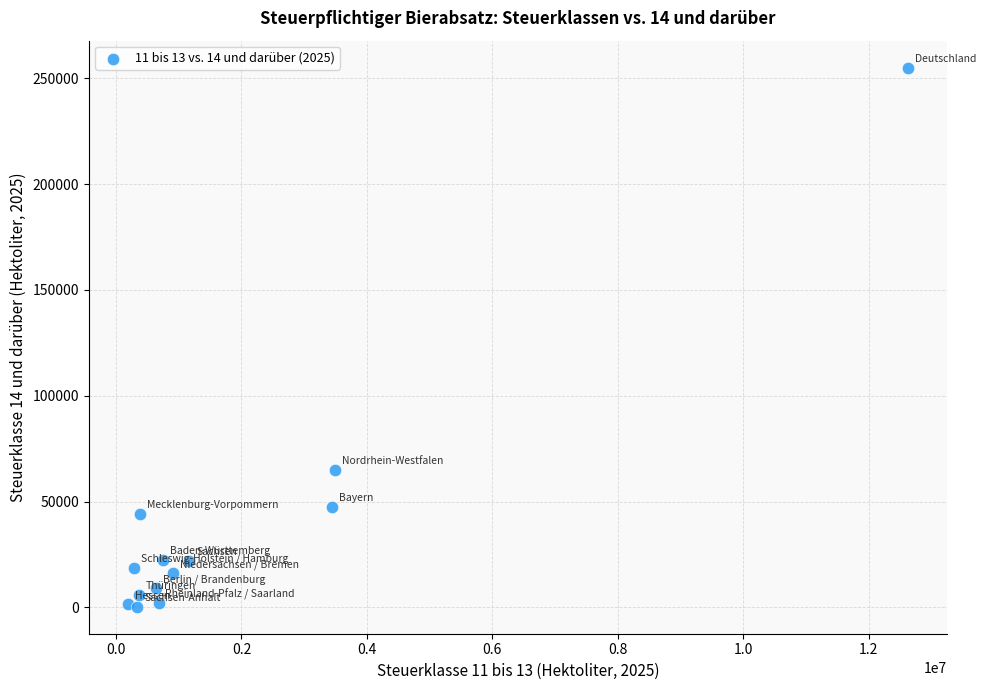

What Y value in the scatter plot is closest to 127645?

64987.1